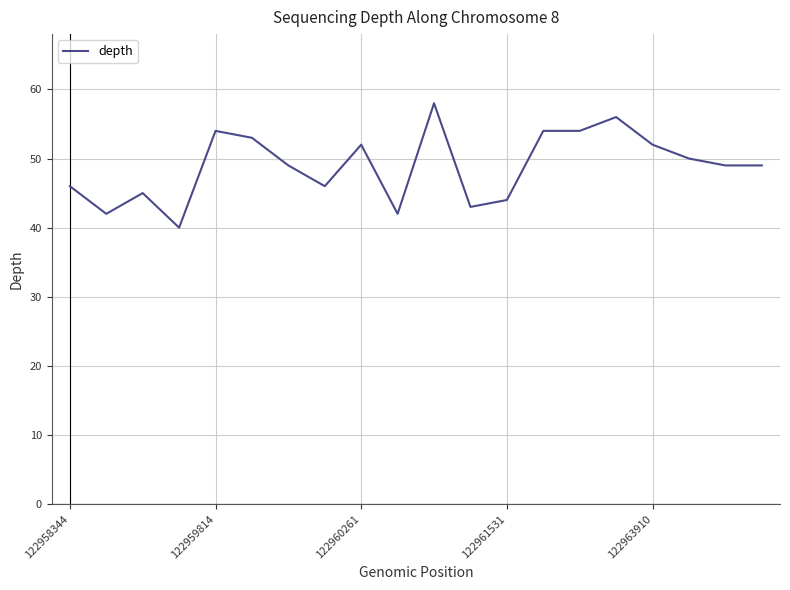

What is the greatest value displayed?

58